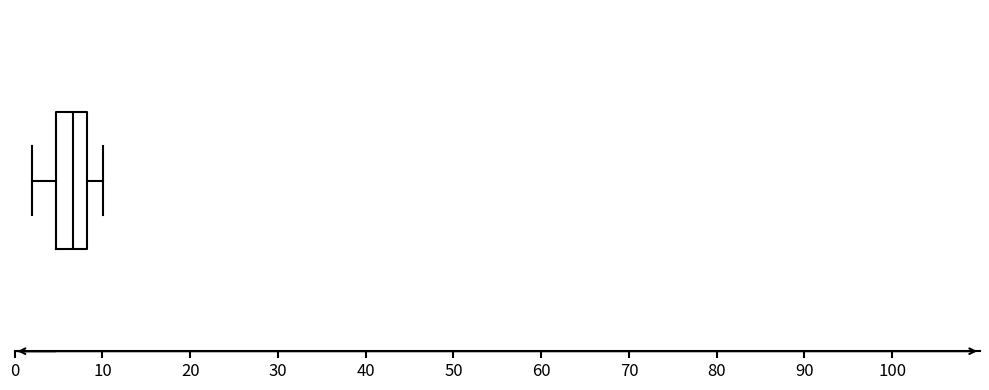

Transcribe this box plot: give where the median line is, the range the box spans, and where the two whiskers end, as read against the x-axis. The values are not printed on the chart, so give them approximately, as read against the axis.

median 7, box 5 to 8, whiskers 2 to 10